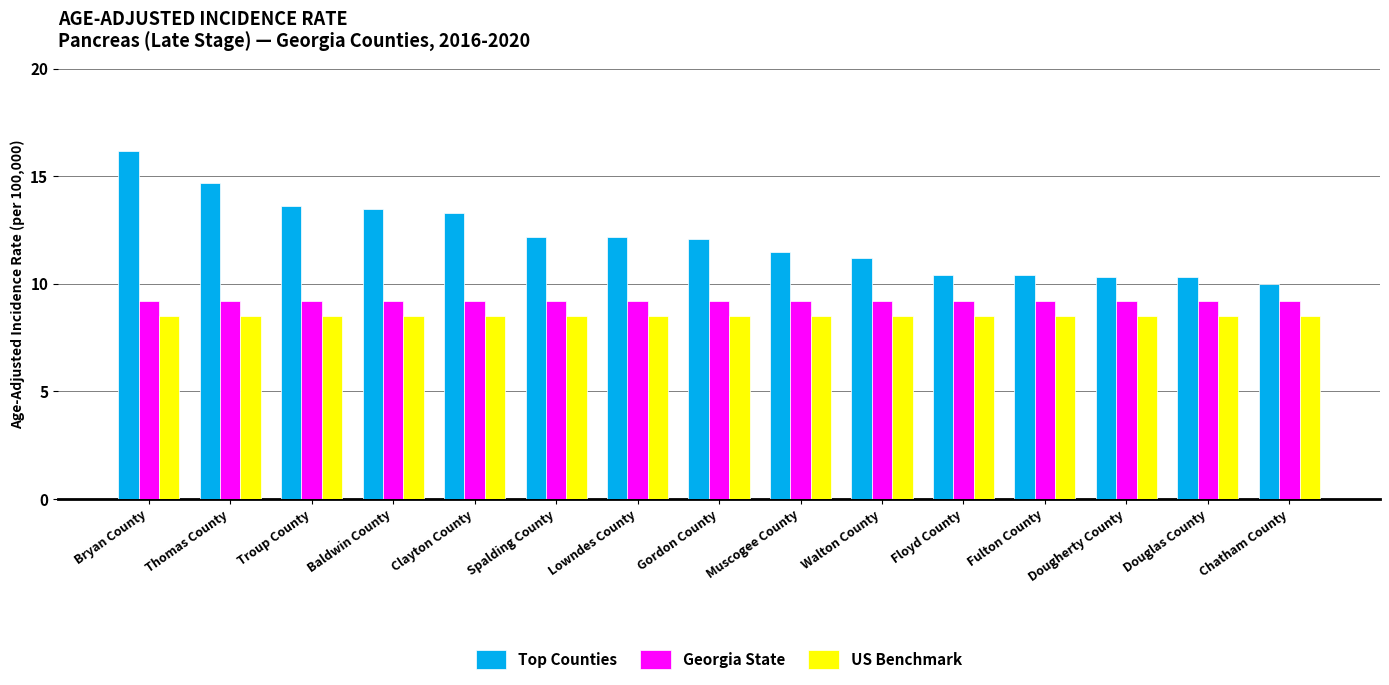

What are all the series names shown in the legend?

Top Counties, Georgia State, US Benchmark